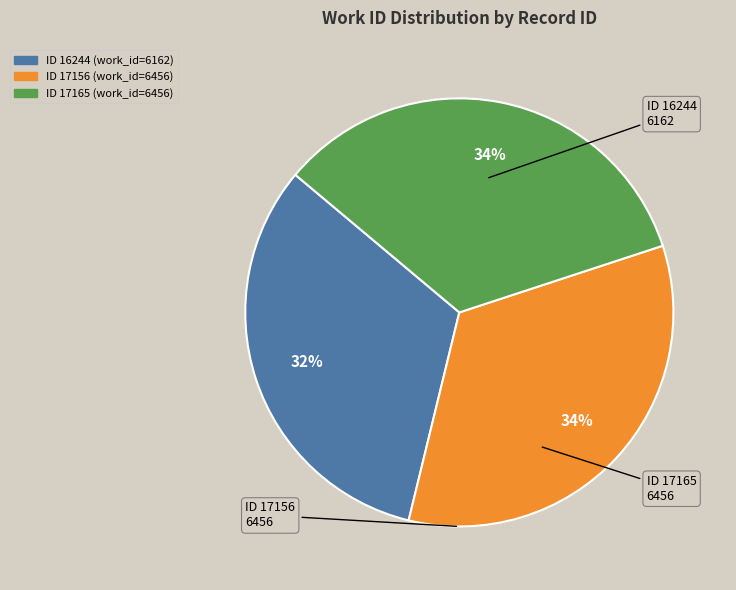

To the nearest percent, what is the difference between the largest and smallest slice percentages?

2%